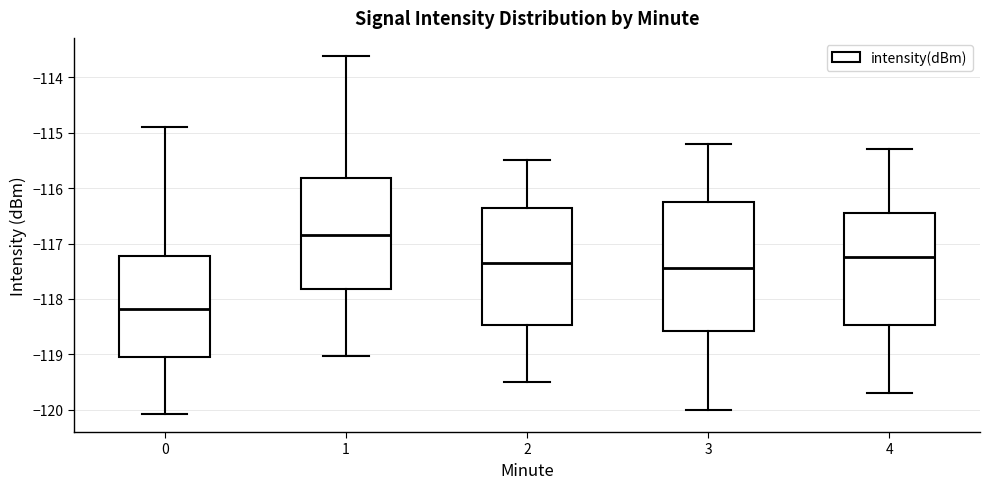

Reading left to right, transcribe this box plot: for each box, give where its median line is, the range the box spans, and where its two whiskers end, as read against the y-axis. The values are not printed on the chart, so give them approximately, as read against the axis.

0: median -118.2, box -119.0 to -117.2, whiskers -120.1 to -114.9
1: median -116.8, box -117.8 to -115.8, whiskers -119.0 to -113.6
2: median -117.3, box -118.5 to -116.3, whiskers -119.5 to -115.5
3: median -117.4, box -118.6 to -116.2, whiskers -120.0 to -115.2
4: median -117.2, box -118.5 to -116.4, whiskers -119.7 to -115.3